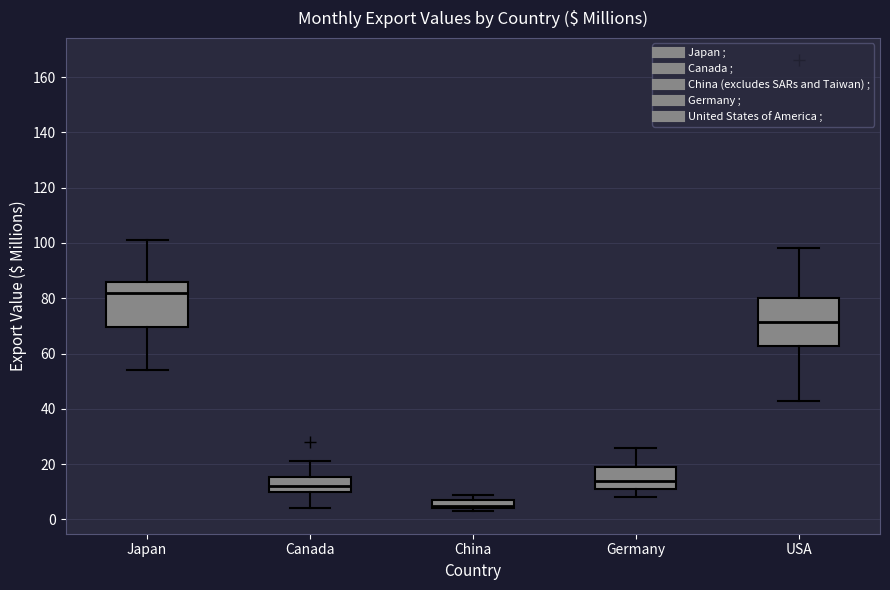

Reading left to right, transcribe this box plot: for each box, give where its median line is, the range the box spans, and where its two whiskers end, as read against the y-axis. The values are not printed on the chart, so give them approximately, as read against the axis.

Japan: median 82, box 70 to 86, whiskers 54 to 102
Canada: median 12, box 10 to 16, whiskers 4 to 22
China: median 6, box 4 to 8, whiskers 4 (just below the box's lower edge) to 10
Germany: median 14, box 12 to 20, whiskers 8 to 26
USA: median 72, box 62 to 80, whiskers 44 to 98